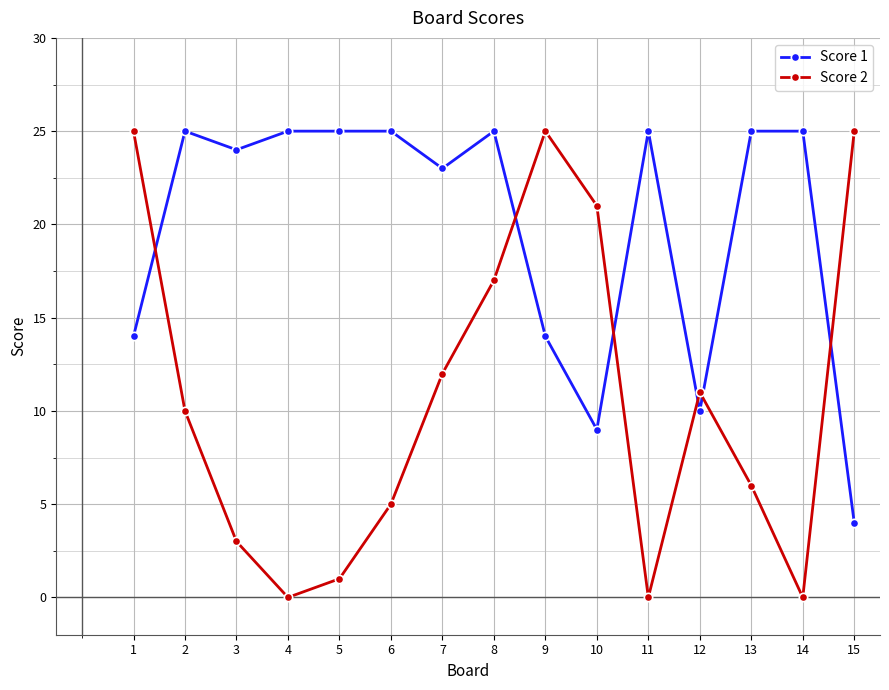

Count the number of data series in this chart.

2